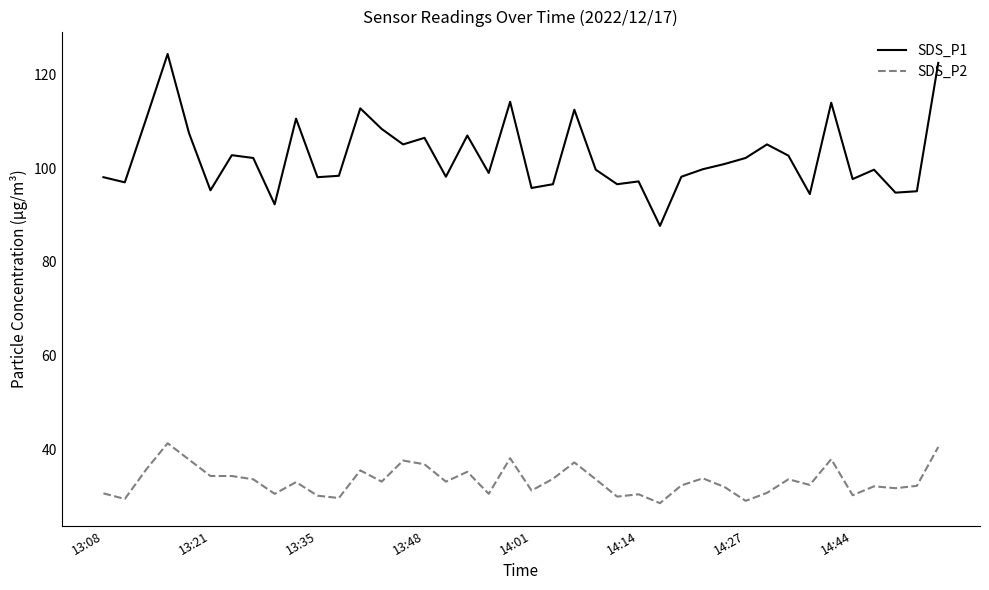

In SDS_P1, how many points are lower than both neighbors (excluding endpoints)?

13